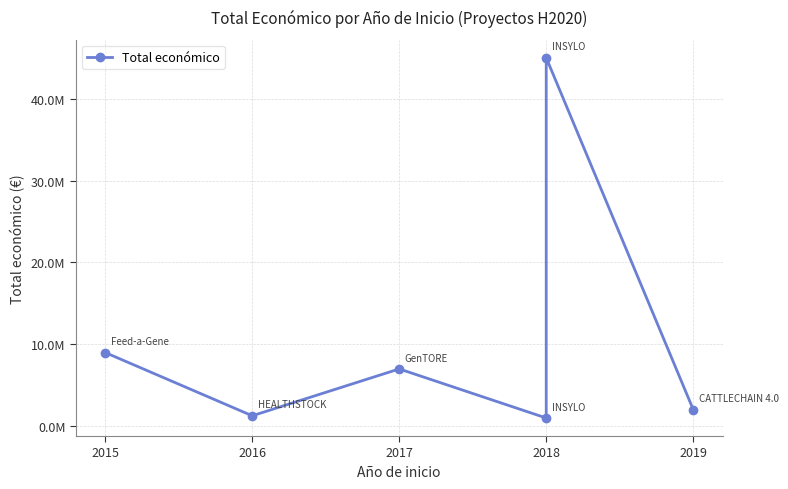

What is the greatest value displayed?

44998999